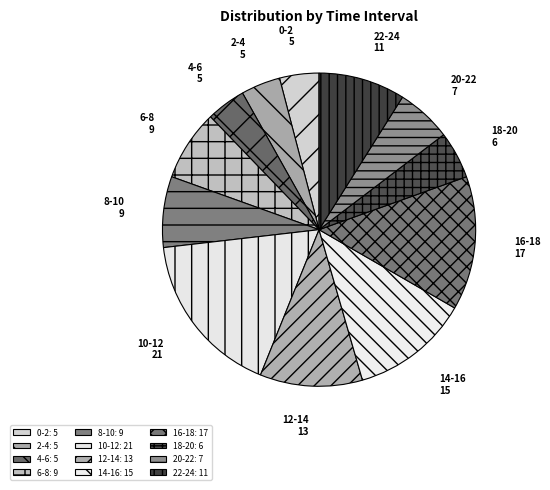

How many slices are in this pie chart?

12